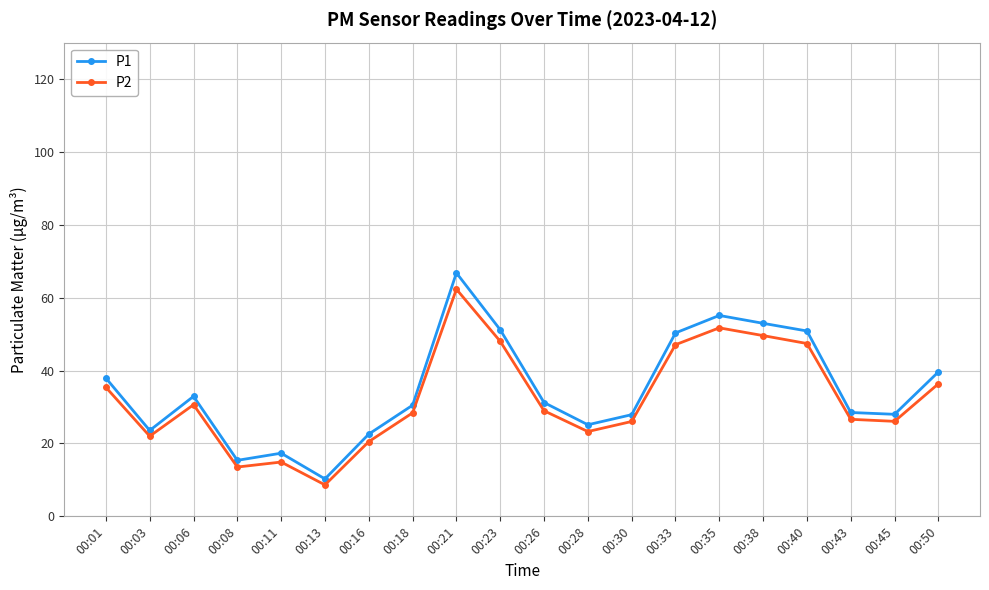

What is the value of the P2 point at the 15th from the left?

51.7